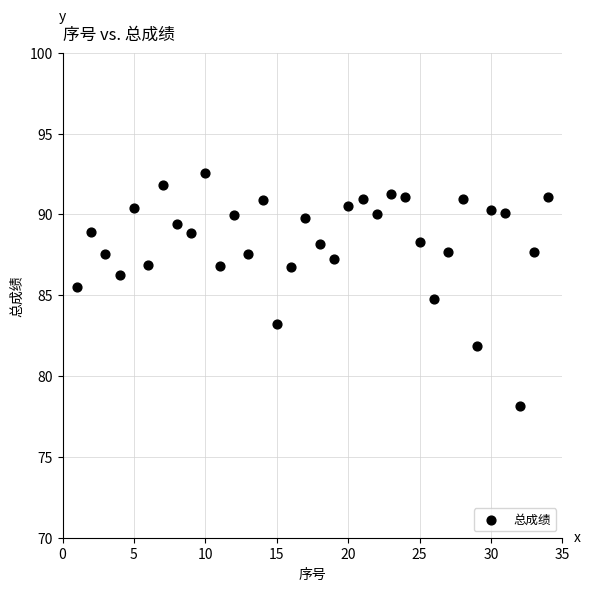

What is the range of Y values (max minus min)?

14.4